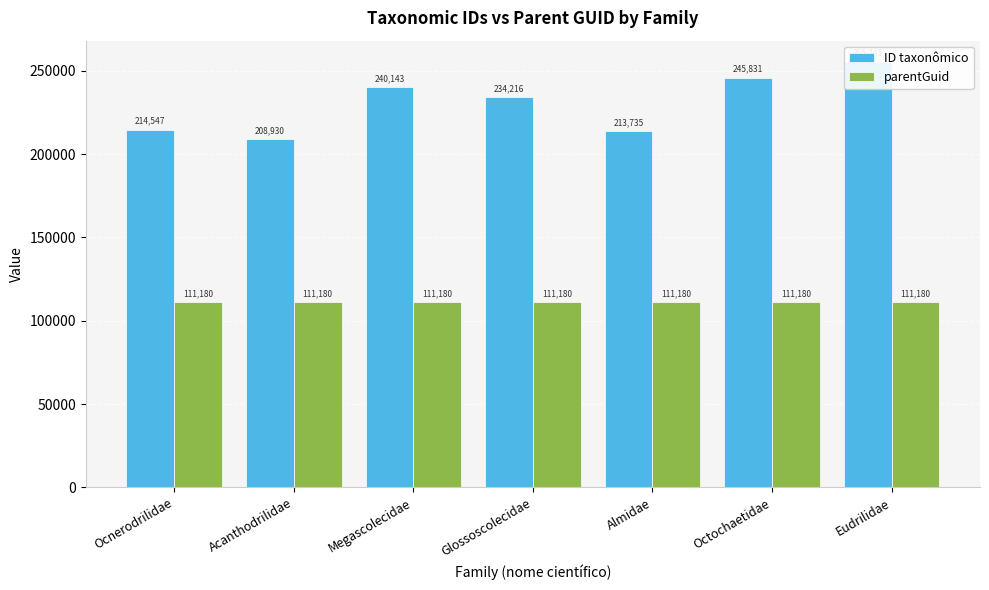

What is the spread (max minus min) of values at Acanthodrilidae?

97750